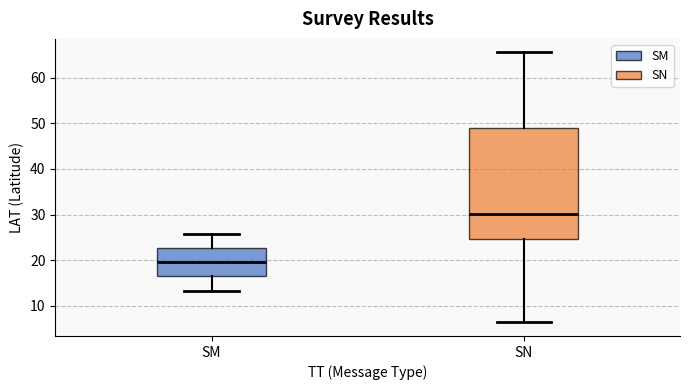

Which box's median line is the lowest?

SM